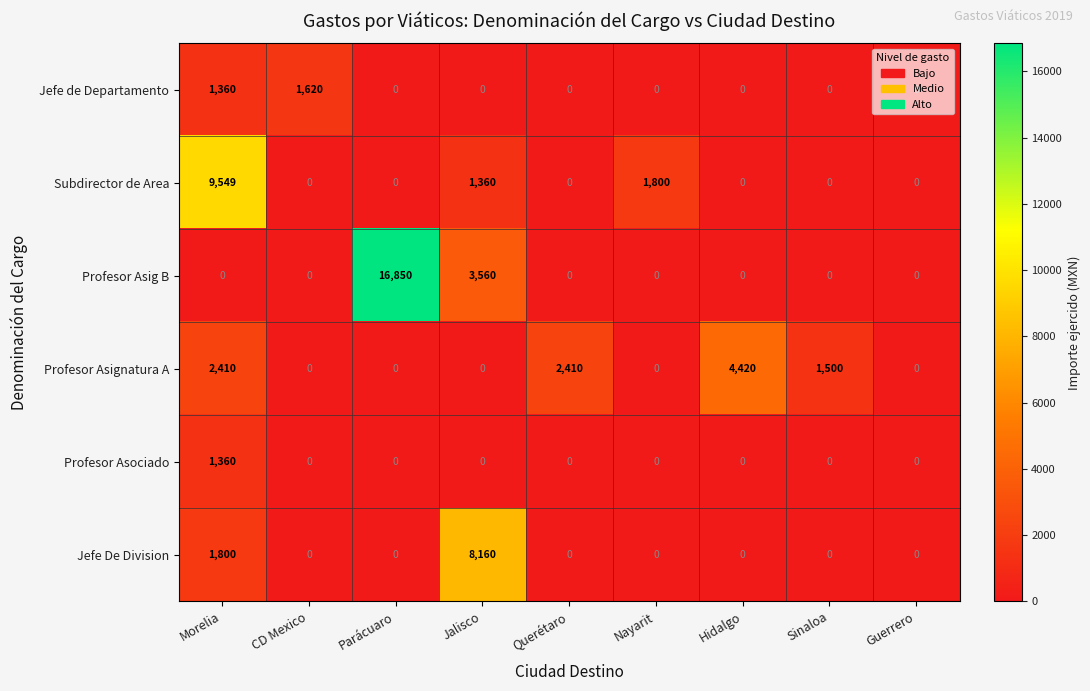

Rank the series by their maximum value, from highest to lowest.

Profesor Asig B, Subdirector de Area, Jefe De Division, Profesor Asignatura A, Jefe de Departamento, Profesor Asociado